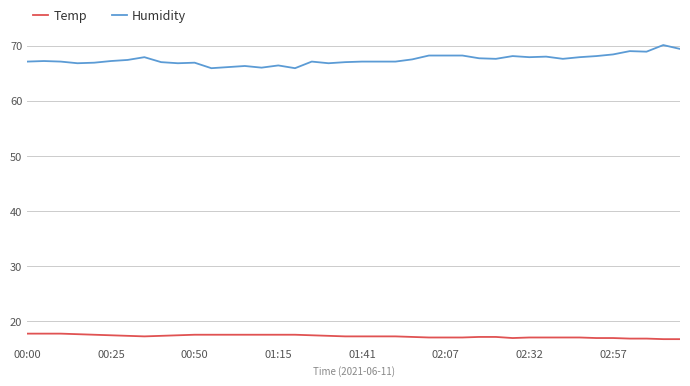

List the series in order of their peak value, highest first.

Humidity, Temp